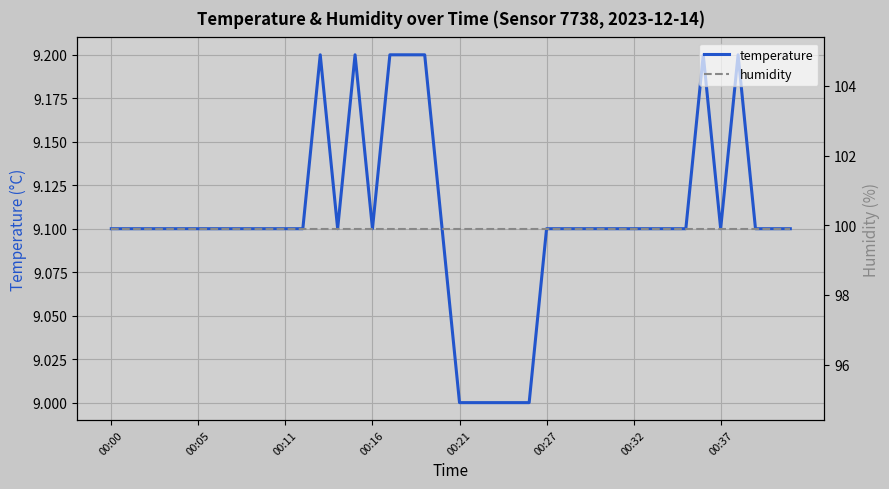

What is the sum of the temperature values at 24 and 37?

18.1